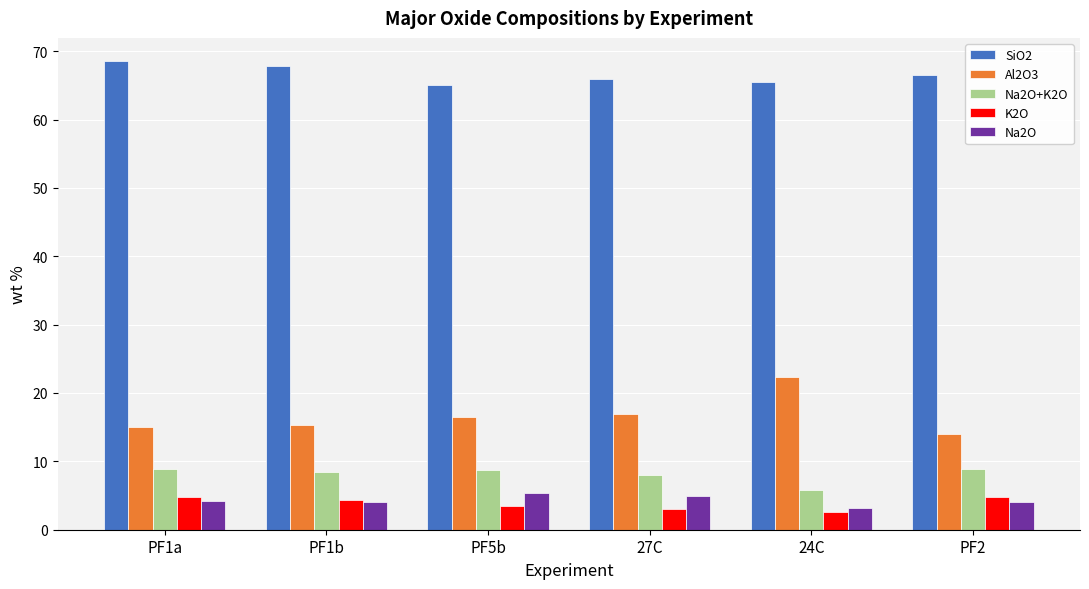

What is the label of the 6th bar from the left?

PF2